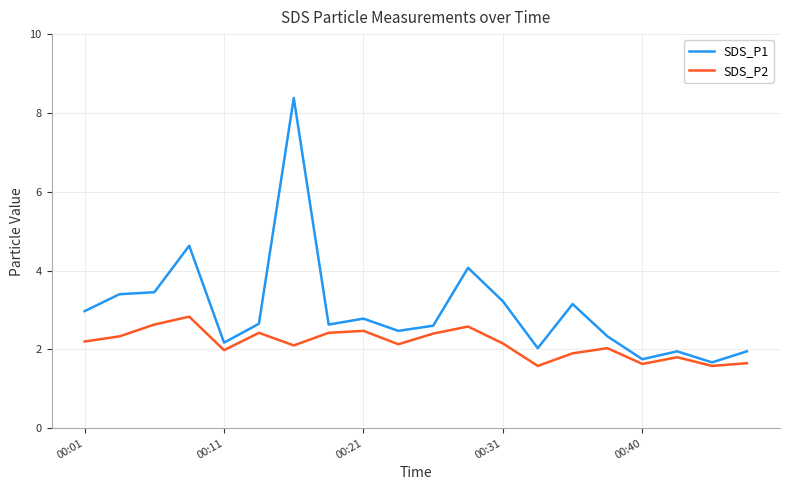

Which series has the largest range (max minus min)?

SDS_P1